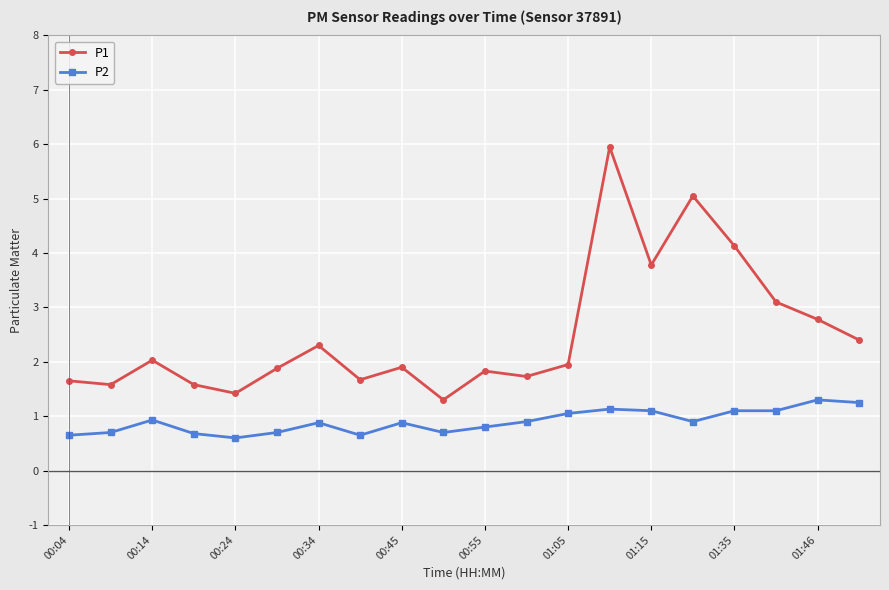

Which series has the widest spread of values?

P1